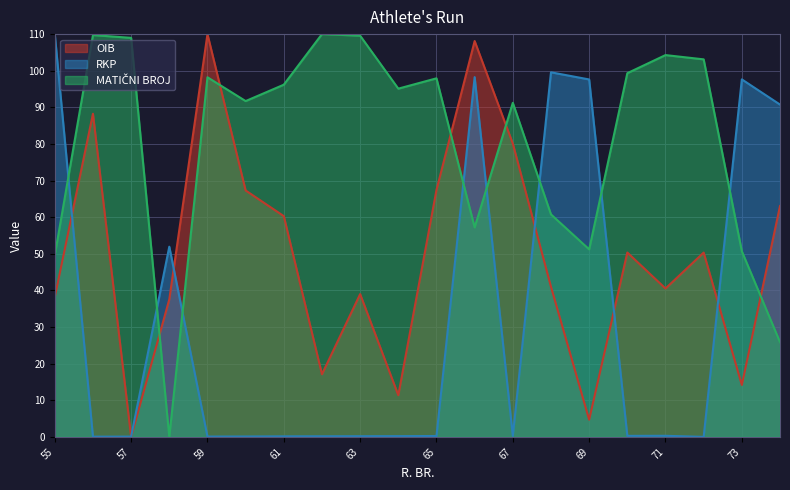

Reading right to left, transcribe all the data shown in this chart.

OIB: 63.0	14.2	50.3	40.5	50.3	4.7	41.0	80.1	108.1	67.4	11.4	39.0	17.1	60.3	67.3	110.0	37.5	0.0	88.2	38.1
RKP: 90.8	97.6	0.0	0.3	0.3	97.6	99.6	0.3	98.3	0.2	0.2	0.2	0.2	0.1	0.1	0.1	51.9	0.1	0.1	110.0
MATIČNI BROJ: 25.9	50.7	103.1	104.3	99.3	51.2	60.8	91.2	57.2	97.9	95.1	109.6	110.0	96.2	91.7	98.2	0.0	109.0	109.7	49.6